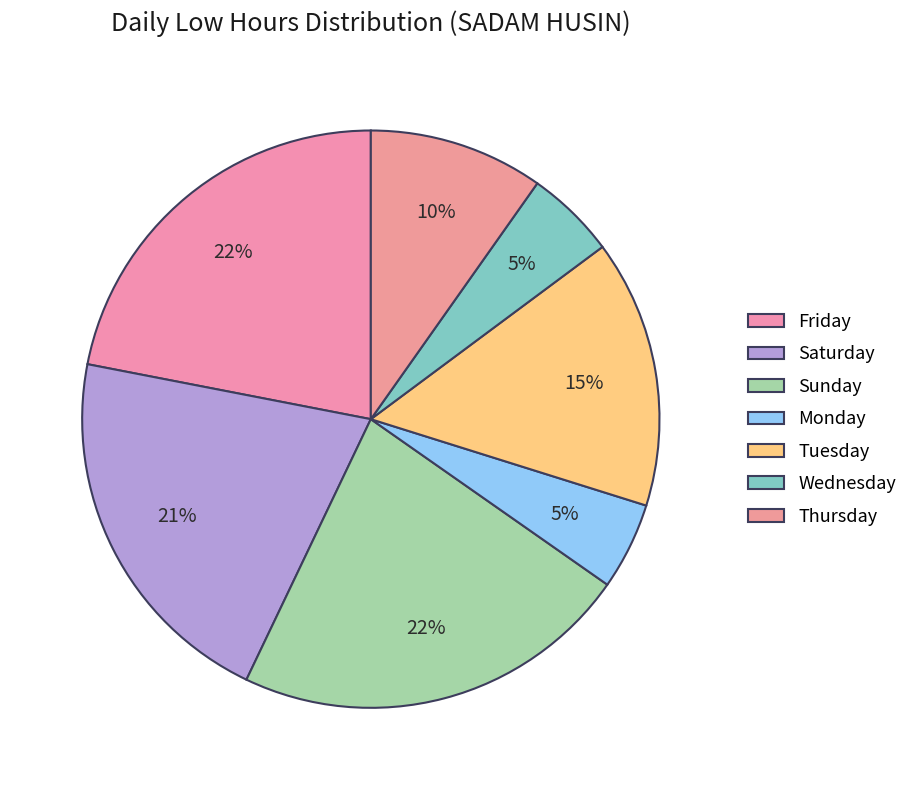

How many slices are in this pie chart?

7